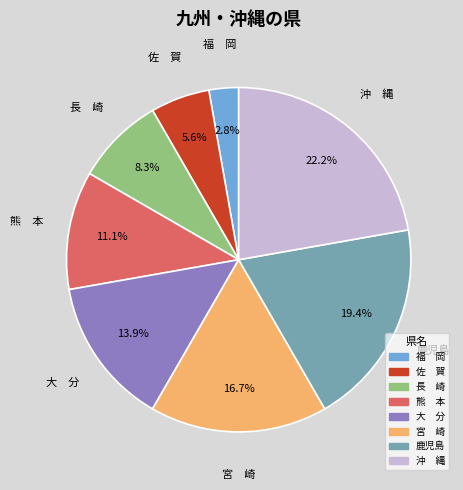

Which category has the smallest portion of the pie?

福 岡